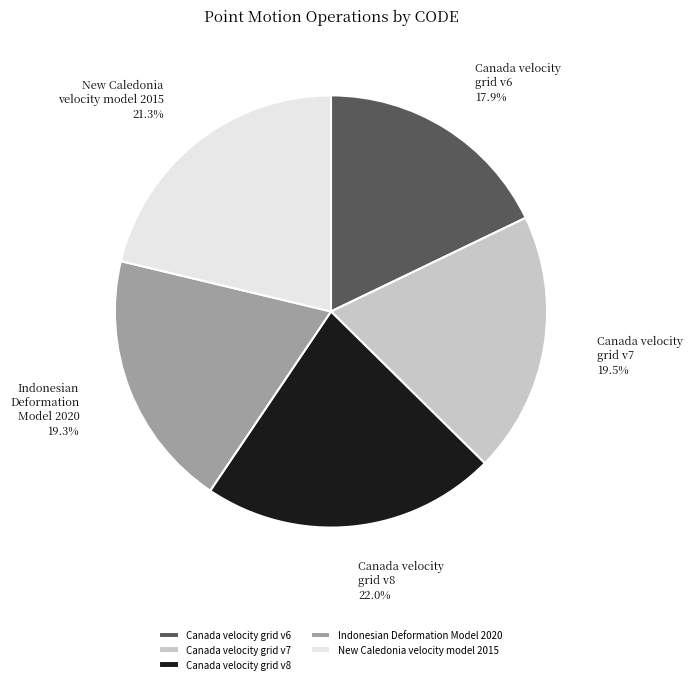

What percentage is the Indonesian Deformation Model 2020 slice, to the nearest percent?

19%